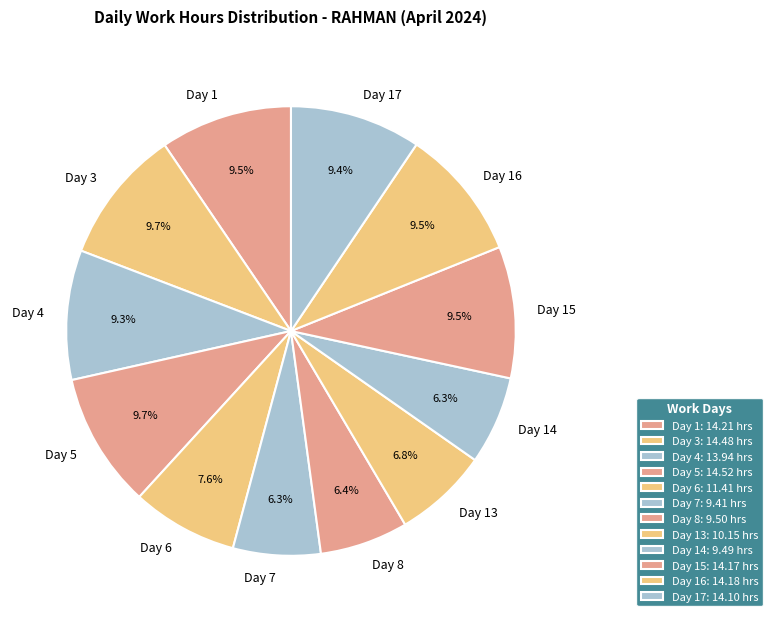

Do Day 7 and Day 15 together represent more than half of the pie?

No